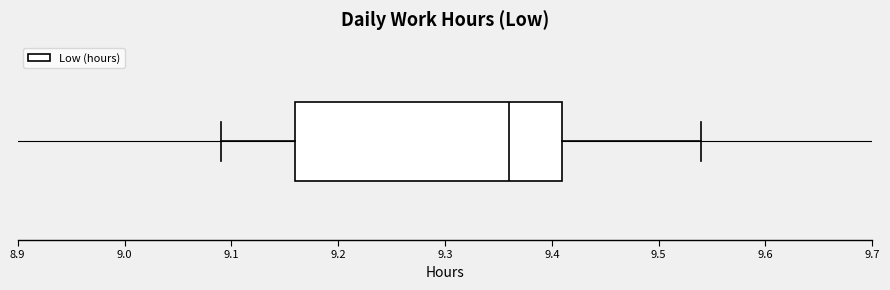

Transcribe this box plot: give where the median line is, the range the box spans, and where the two whiskers end, as read against the x-axis. The values are not printed on the chart, so give them approximately, as read against the axis.

median 9.36, box 9.16 to 9.41, whiskers 9.09 to 9.54